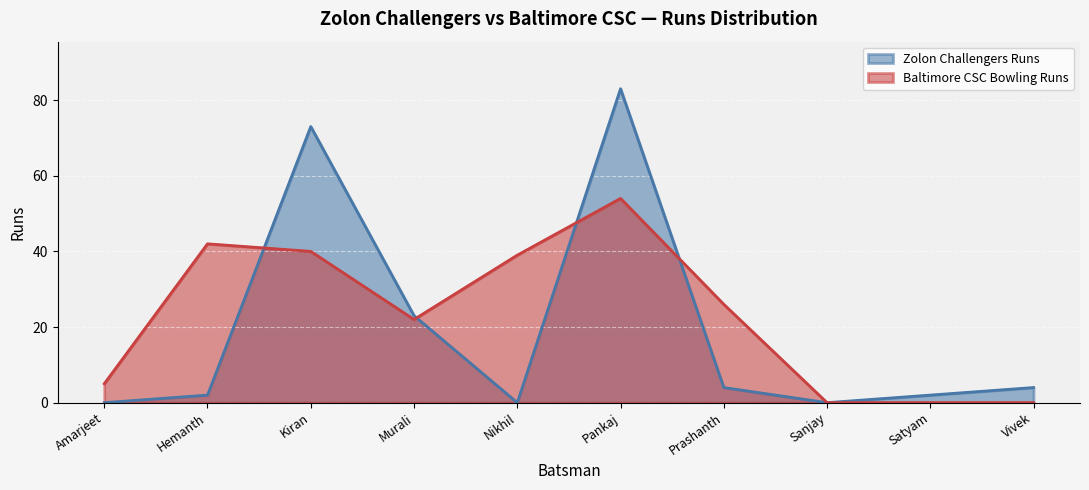

Reading left to right, what are all the values shown in this chart?

Zolon Challengers Runs: 0	2	73	23	0	83	4	0	2	4
Baltimore CSC Bowling Runs: 5	42	40	22	39	54	26	0	0	0